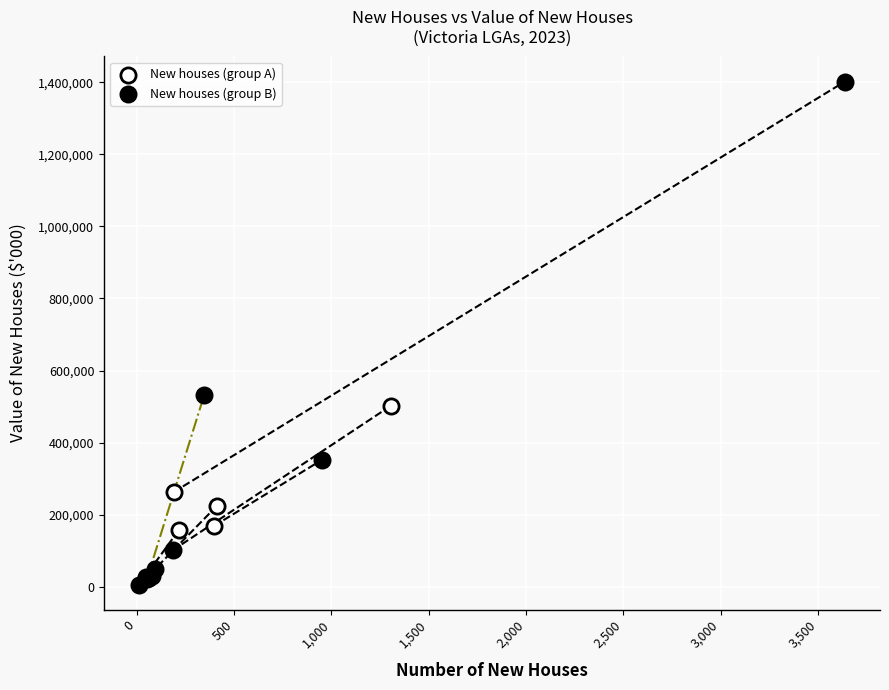

What are all the series names shown in the legend?

New houses (group A), New houses (group B)